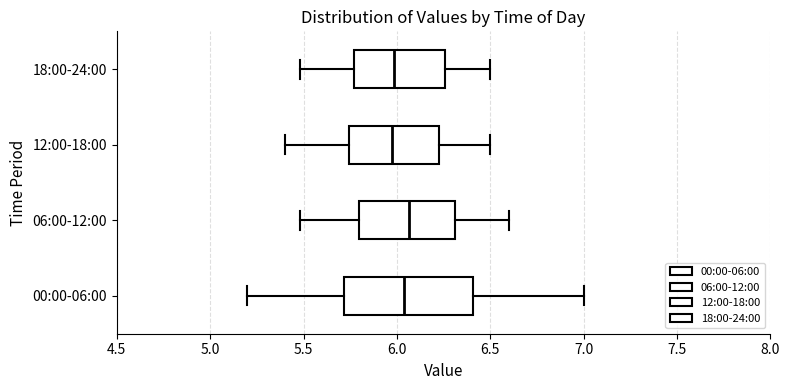

Which box is the widest, from its left edge to its right edge?

00:00-06:00